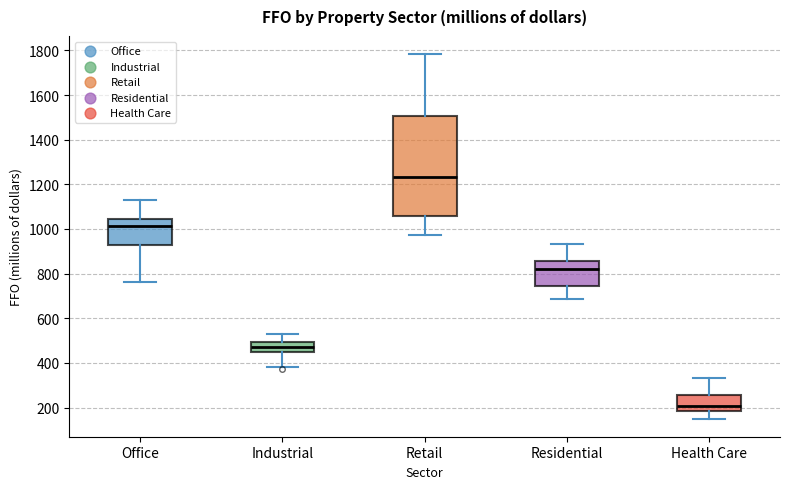

Where does the upper whisker of the box for Residential end on the y-axis? The values are not printed on the chart, so give them approximately, as read against the axis.

940